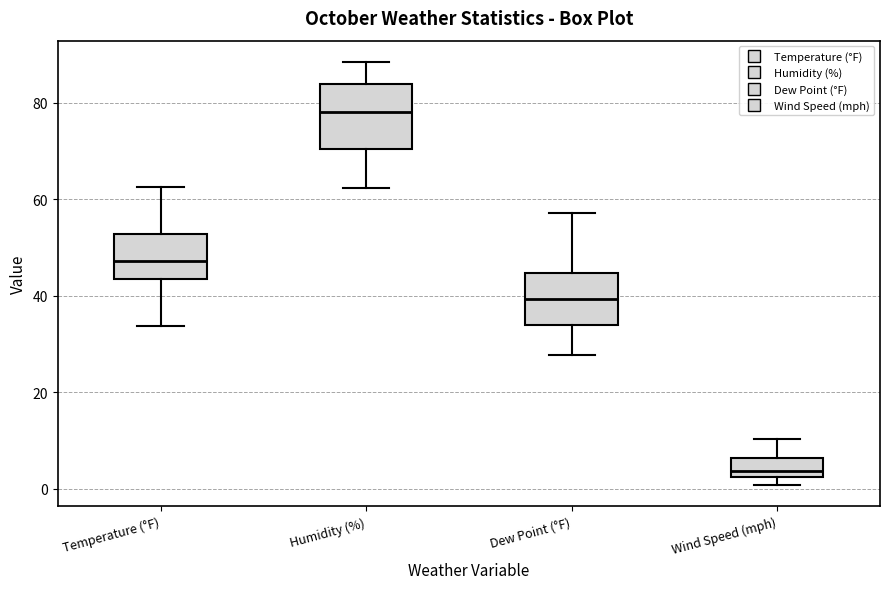

Where is the upper edge of the box for Temperature (°F) on the y-axis? The values are not printed on the chart, so give them approximately, as read against the axis.

52